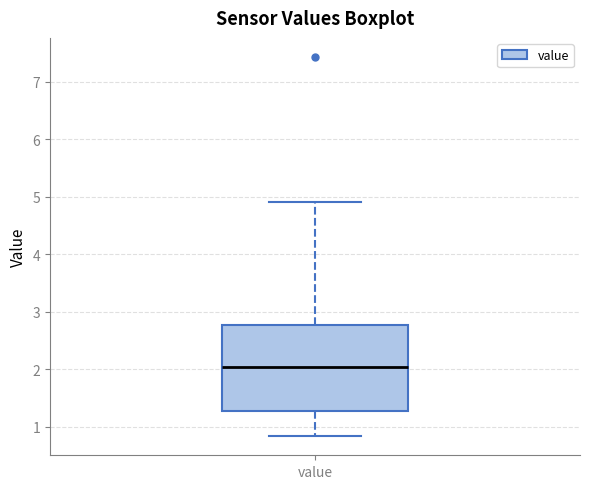

Read this box plot against the y-axis: the position of the median line, the range covered by the box, and the ends of both whiskers. The values are not printed on the chart, so give them approximately, as read against the axis.

median 2.0, box 1.3 to 2.8, whiskers 0.8 to 4.9